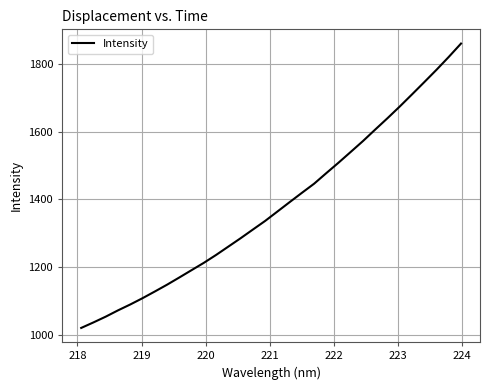

Is this an area chart (filled region under the line)?

No